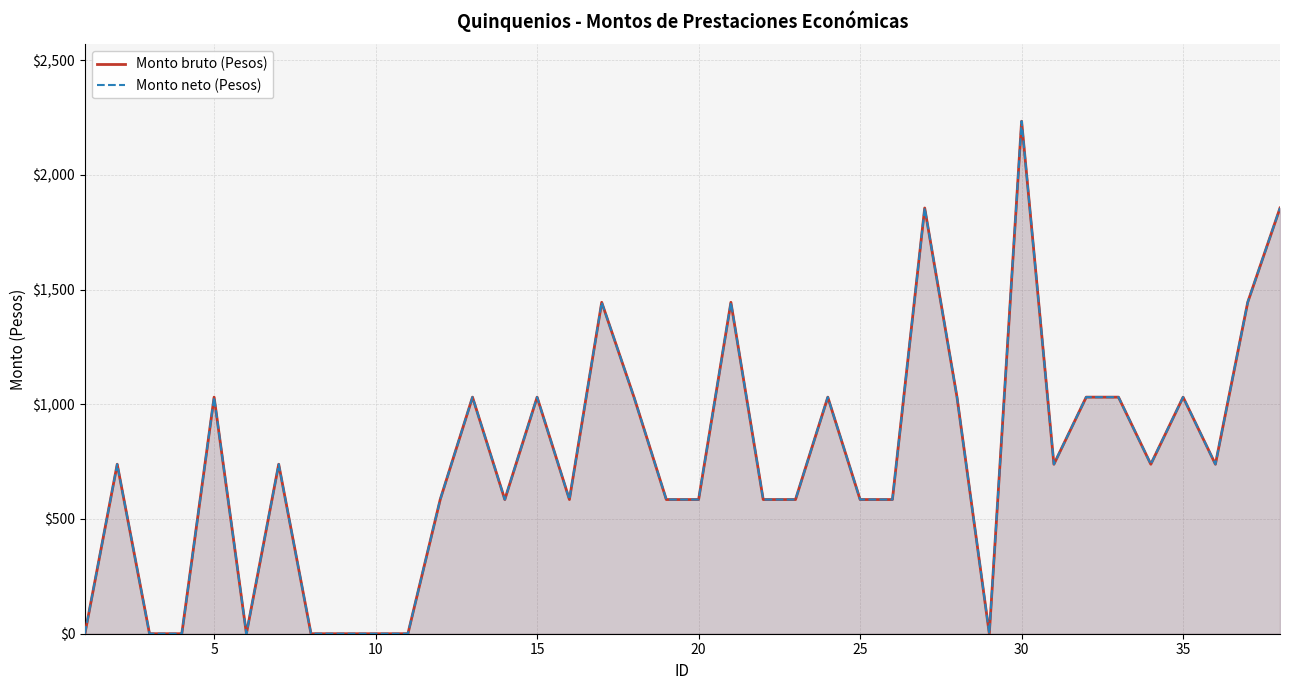

Is the value of Monto neto (Pesos) at 28 greater than the value of Monto bruto (Pesos) at 24?

No